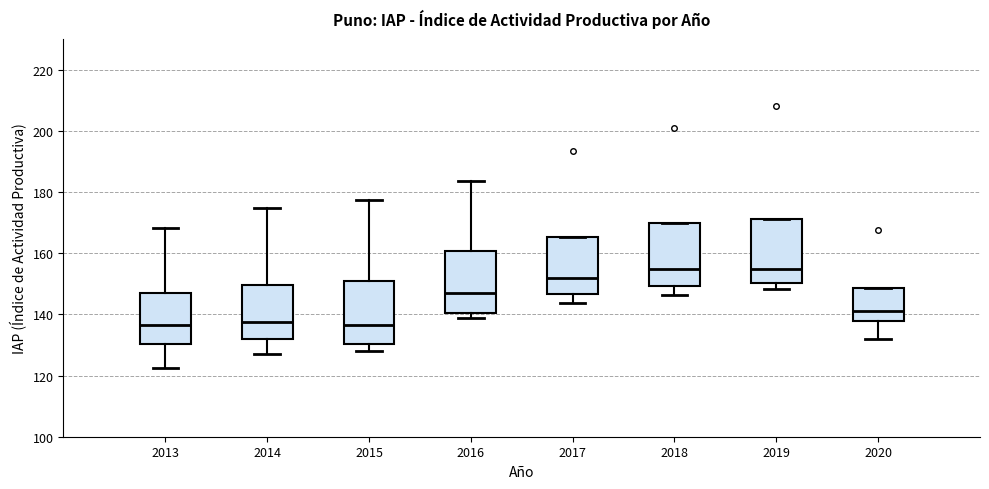

Reading left to right, read every box against the y-axis: the position of its median line, the range the box covers, and the ends of its whiskers. The values are not printed on the chart, so give them approximately, as read against the axis.

2013: median 136, box 130 to 146, whiskers 122 to 168
2014: median 138, box 132 to 150, whiskers 128 to 174
2015: median 136, box 130 to 150, whiskers 128 to 178
2016: median 148, box 140 to 160, whiskers 138 to 184
2017: median 152, box 146 to 166, whiskers 144 to 166
2018: median 154, box 150 to 170, whiskers 146 to 170
2019: median 154, box 150 to 172, whiskers 148 to 172
2020: median 142, box 138 to 148, whiskers 132 to 148